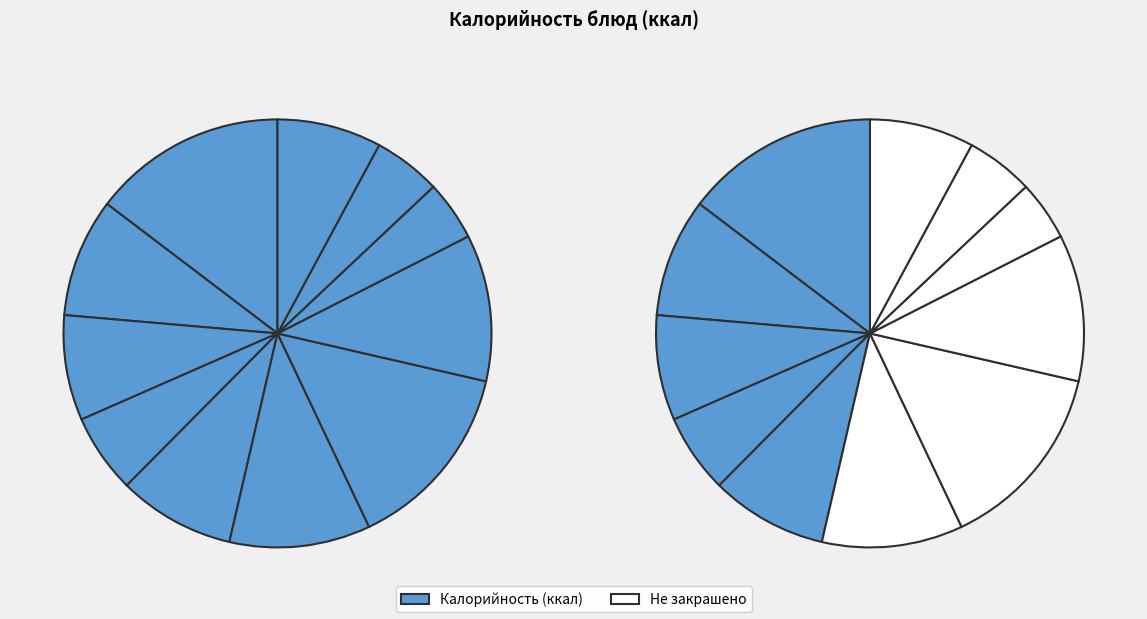

Which slice is the smallest?

Напиток Каркаде